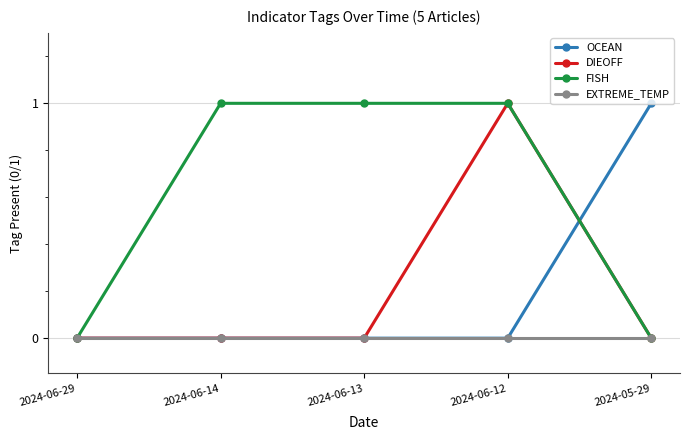

Is it true that FISH equals 0 at 2024-06-29?

True